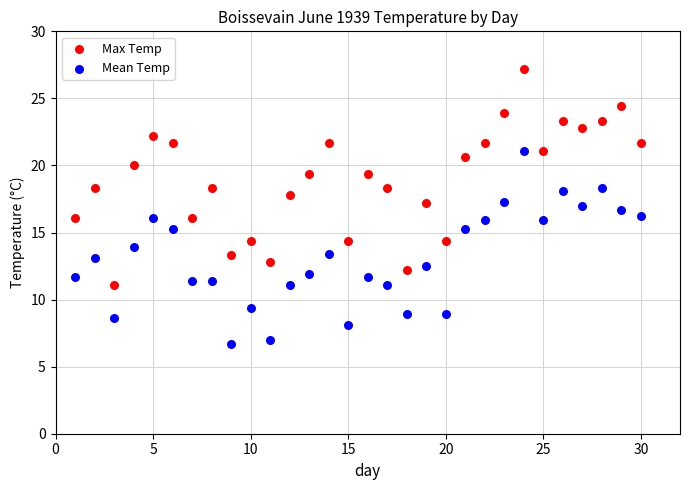

Which series reaches the maximum Y coordinate?

Max Temp